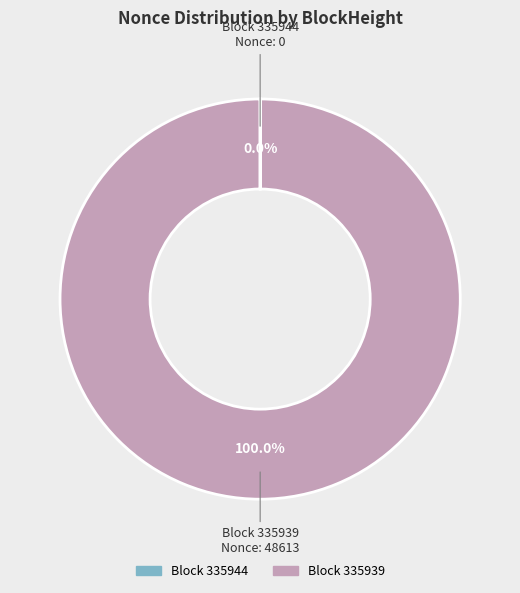

Does any single category account for the majority?

Yes